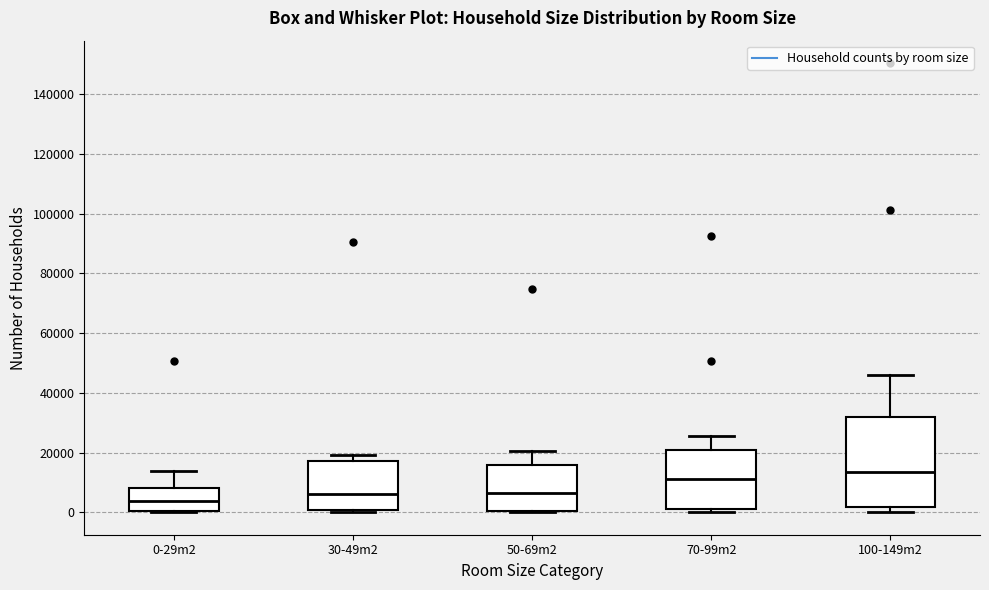

Where is the lower edge of the box for 50-69m2 on the y-axis? The values are not printed on the chart, so give them approximately, as read against the axis.

0